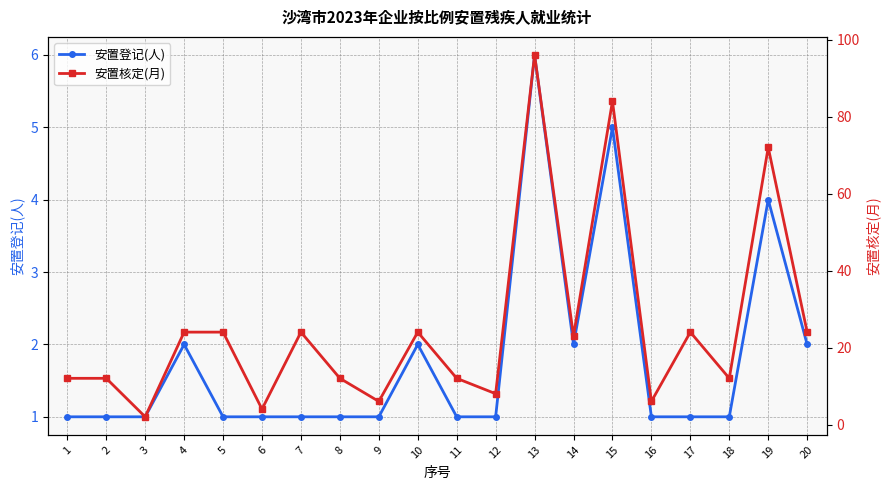

Is it true that 安置核定(月) equals 8 at 12?

True